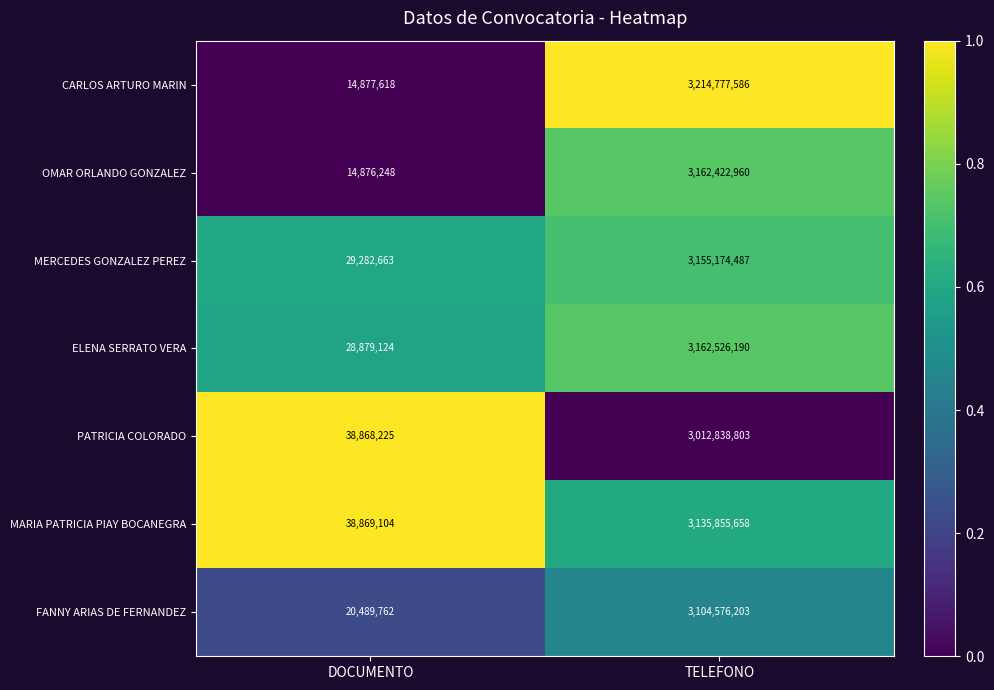

Is it true that MARIA PATRICIA PIAY BOCANEGRA equals 38869104 at DOCUMENTO?

True